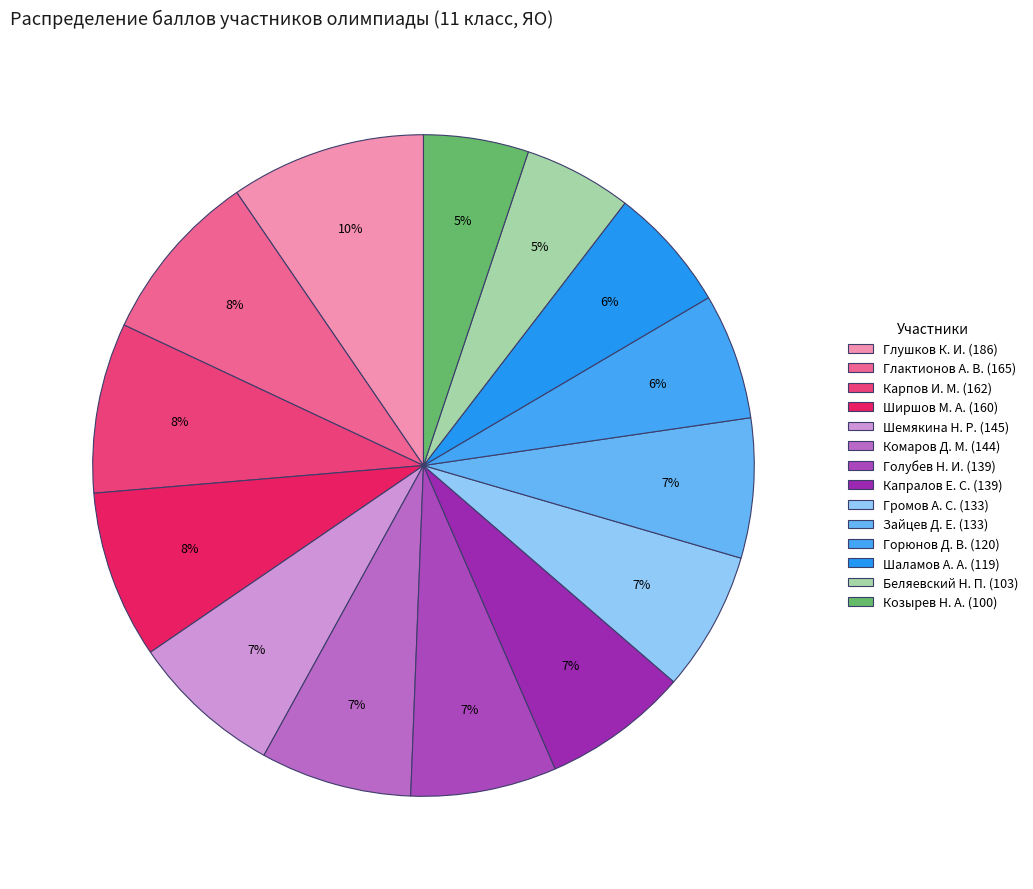

How many segments does this pie chart have?

14